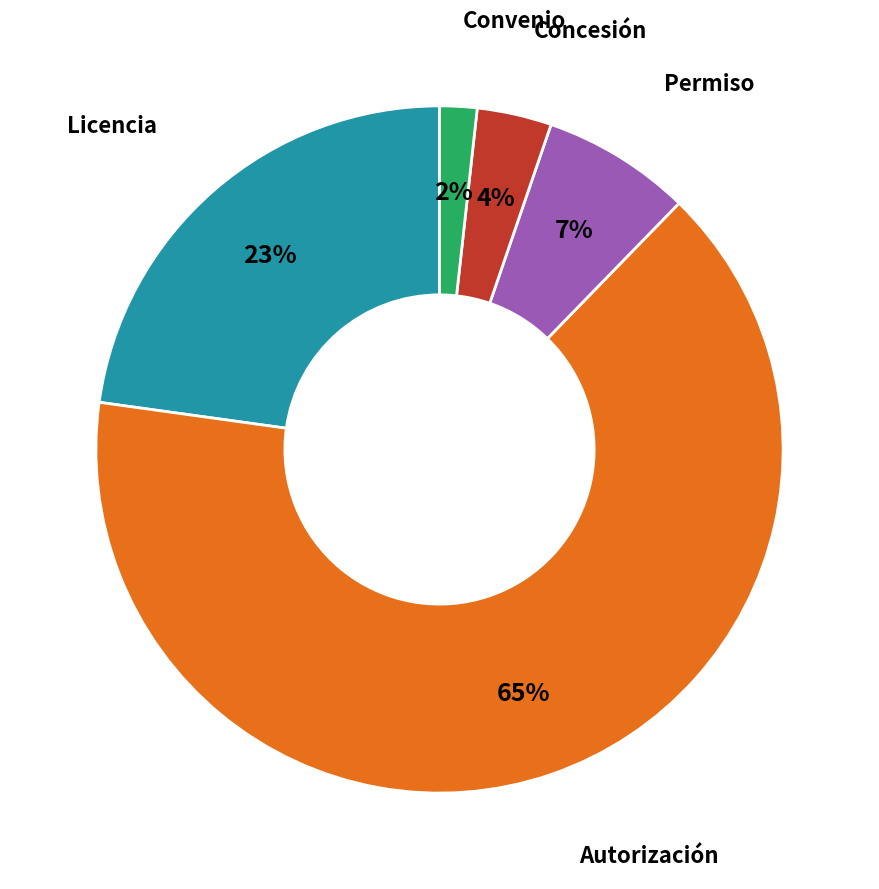

To the nearest percent, what is the average slice percentage?

20%